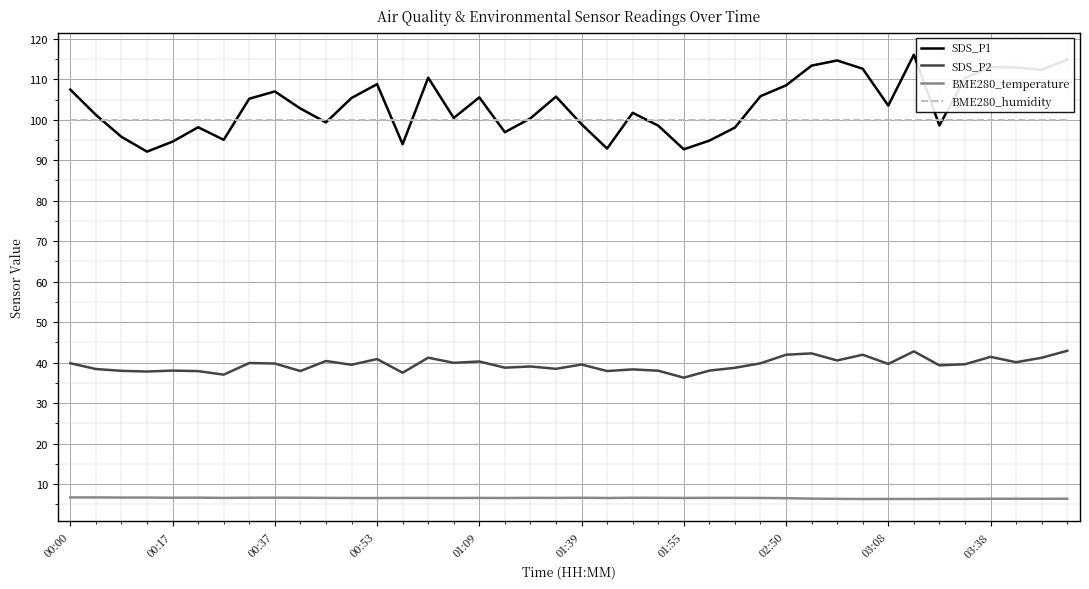

What is the lowest value of the SDS_P1 series?

92.1